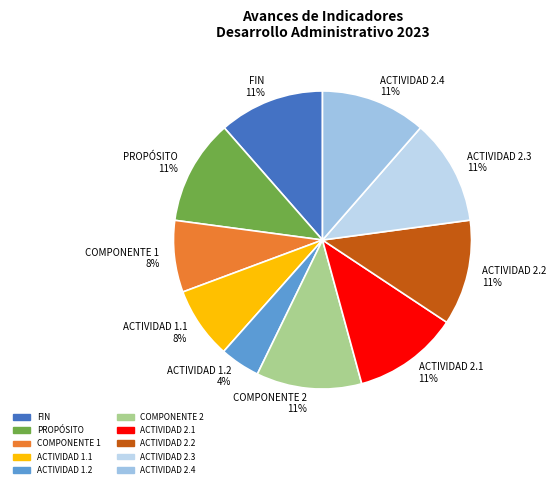

Do ACTIVIDAD 2.1 and FIN together represent more than half of the pie?

No